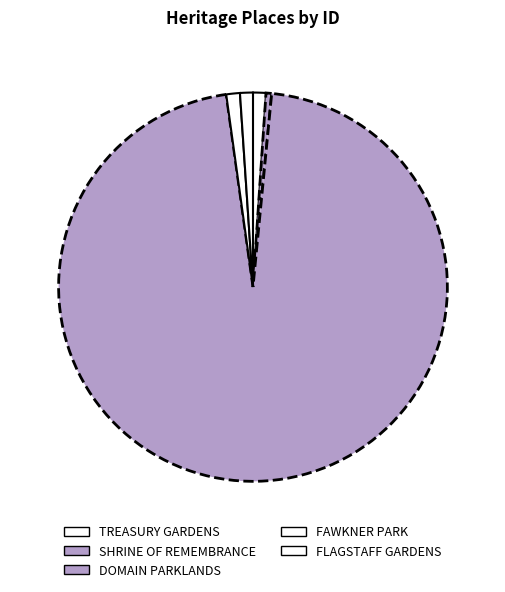

Which slice is the largest?

DOMAIN PARKLANDS